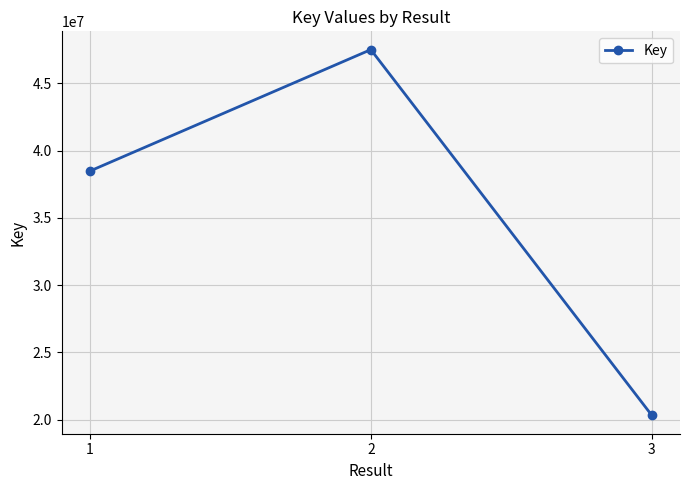

Reading right to left, transcribe all the data shown in this chart.

20308515	47516034	38479637